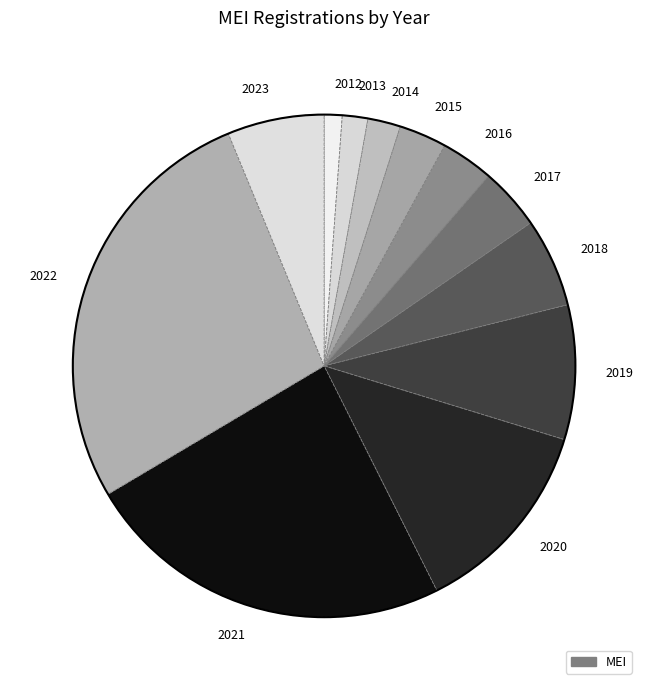

Is it true that 2018 is 6% of the pie?

True